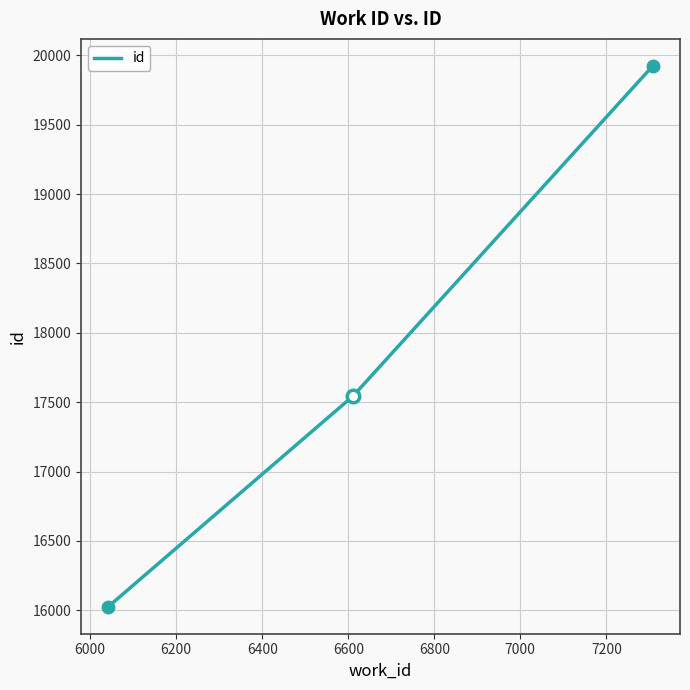

What is the average value?

17831